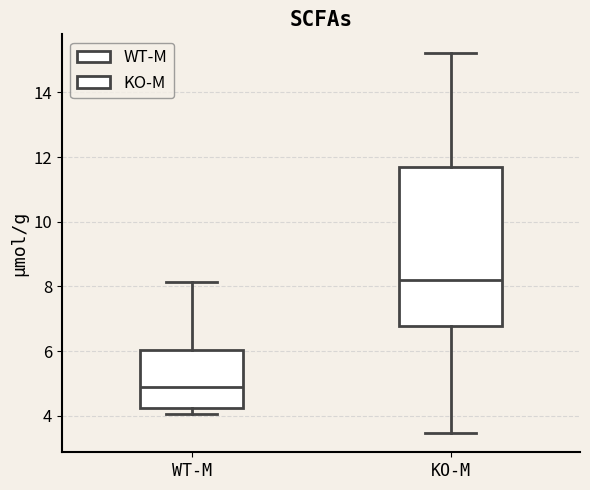

Comparing the boxes themselves (not the whiskers), which one is the tallest?

KO-M